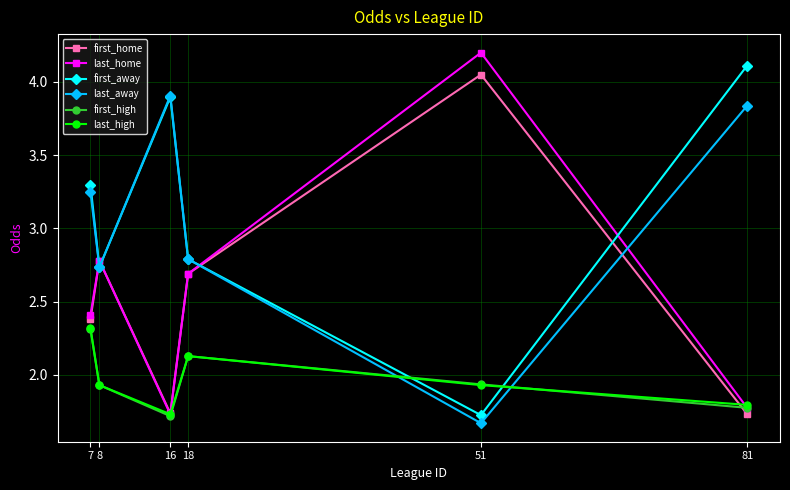

At which label does last_high reach its peak?

7